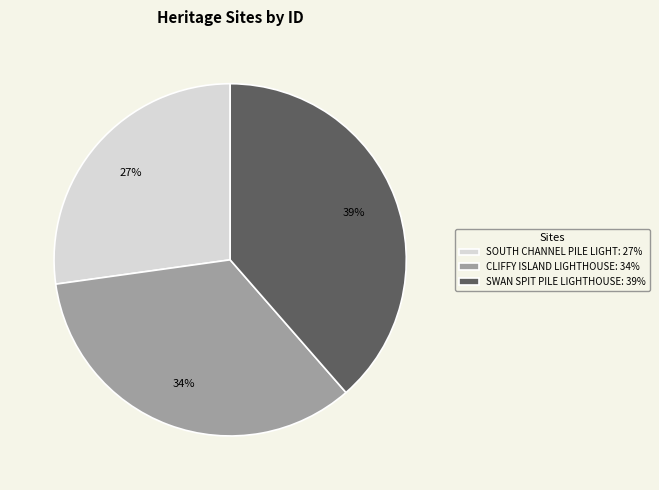

To the nearest percent, what is the average slice percentage?

33%